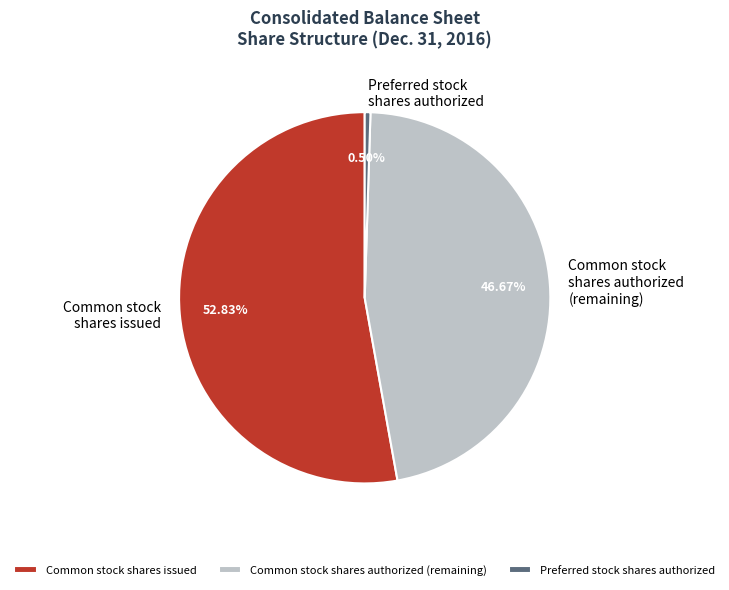

Rank the categories by value from lowest to highest.

Preferred stock shares authorized, Common stock shares authorized (remaining), Common stock shares issued